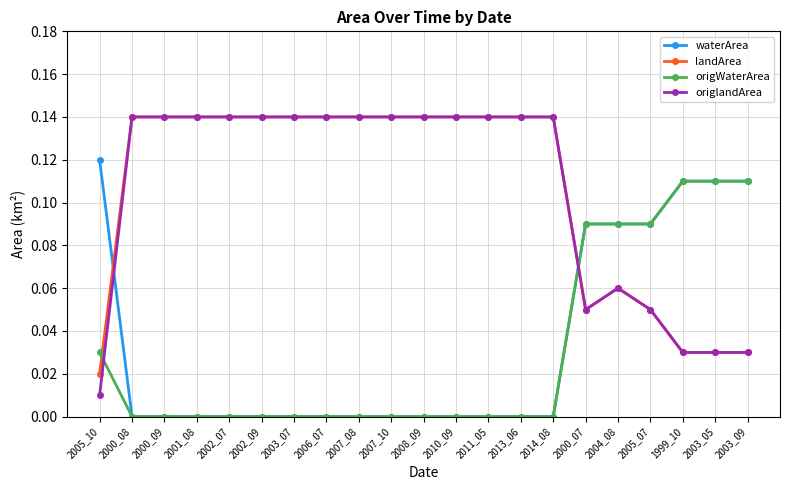

True or false: waterArea has a value of 0.1 at 2006_07.

False